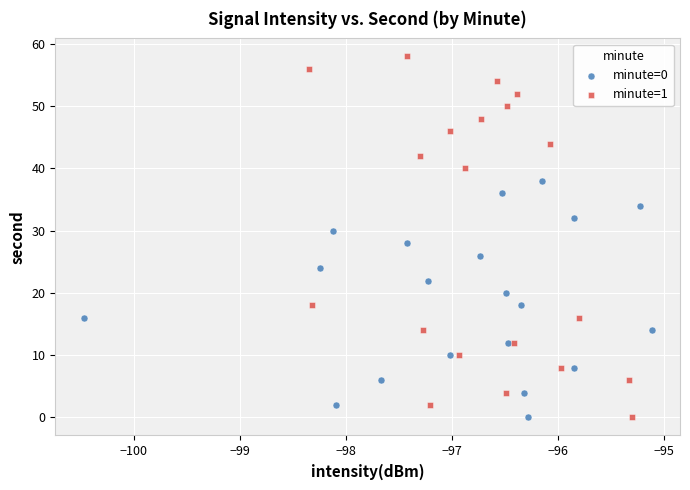

Which series has the widest spread of Y values?

minute=1